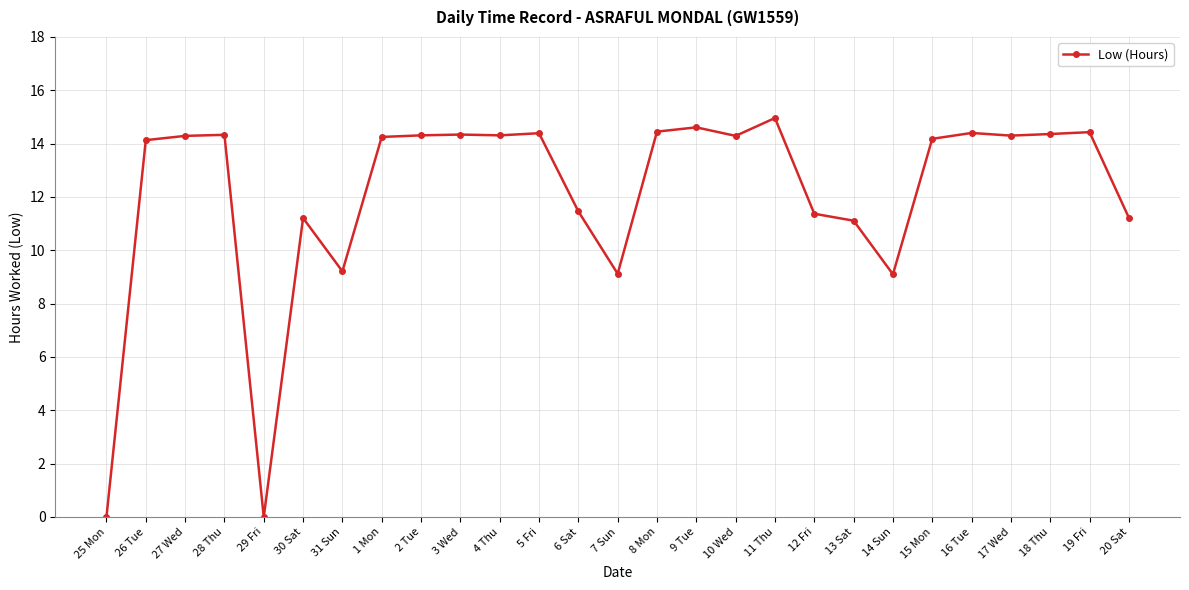

What is the approximate value at 20 Sat?

11.2